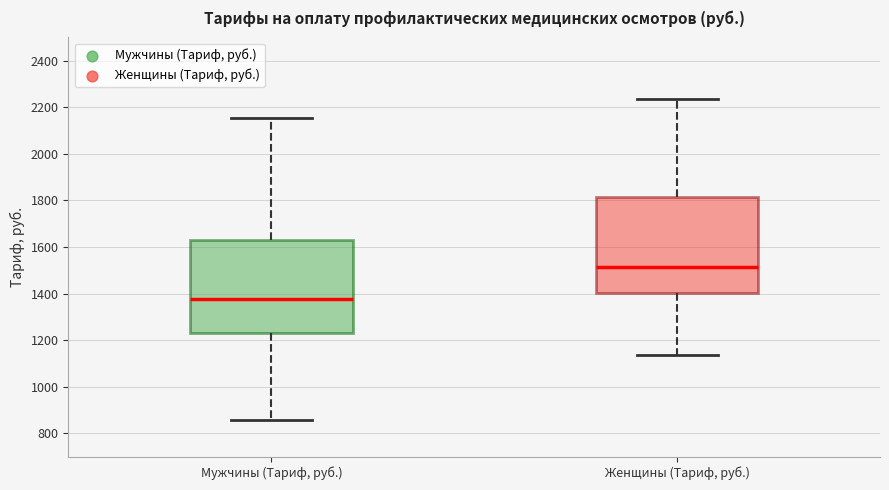

Reading left to right, read every box against the y-axis: the position of its median line, the range the box covers, and the ends of its whiskers. The values are not printed on the chart, so give them approximately, as read against the axis.

Мужчины (Тариф, руб.): median 1380, box 1220 to 1620, whiskers 860 to 2160
Женщины (Тариф, руб.): median 1520, box 1400 to 1820, whiskers 1140 to 2240